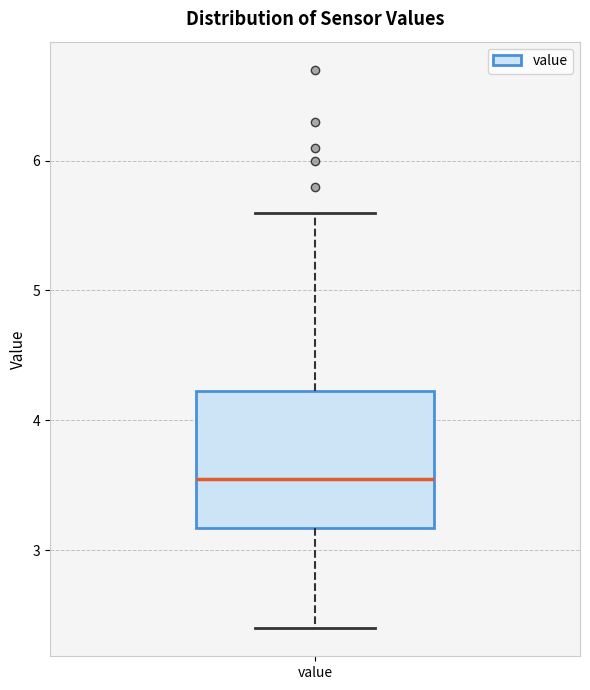

Read this box plot against the y-axis: the position of the median line, the range covered by the box, and the ends of both whiskers. The values are not printed on the chart, so give them approximately, as read against the axis.

median 3.6, box 3.2 to 4.2, whiskers 2.4 to 5.6